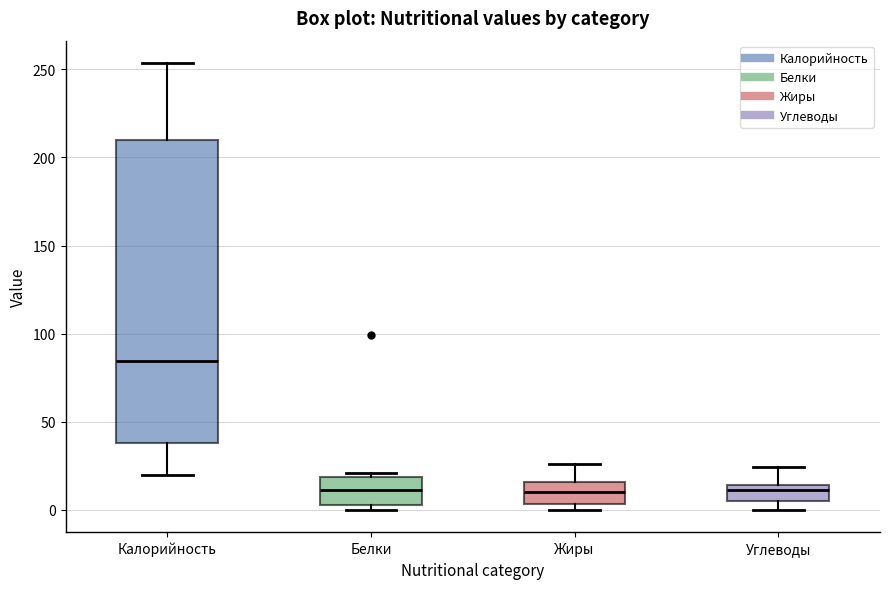

Which box has the highest median line?

Калорийность